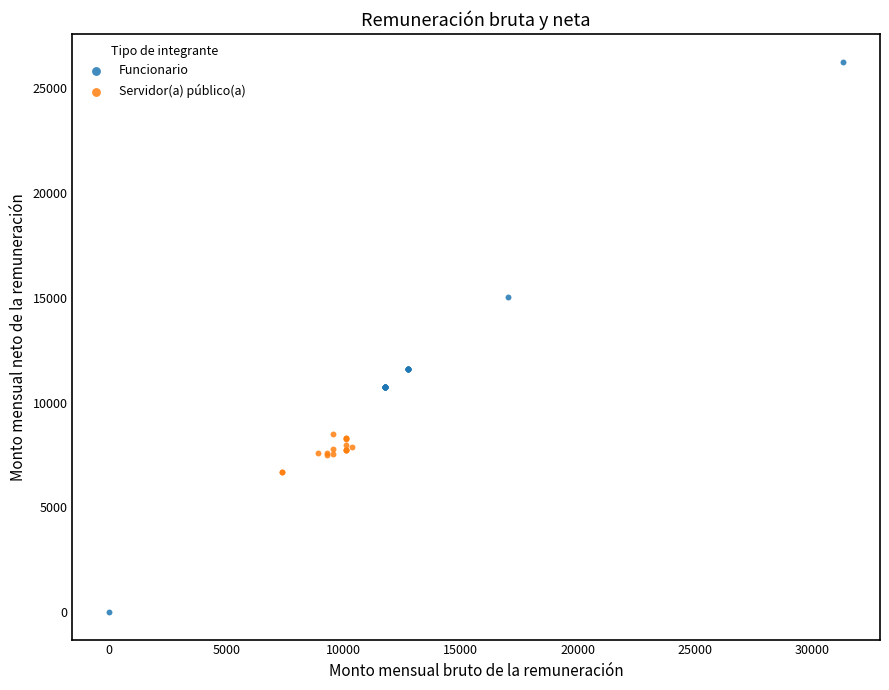

Which series reaches the maximum Y coordinate?

Funcionario